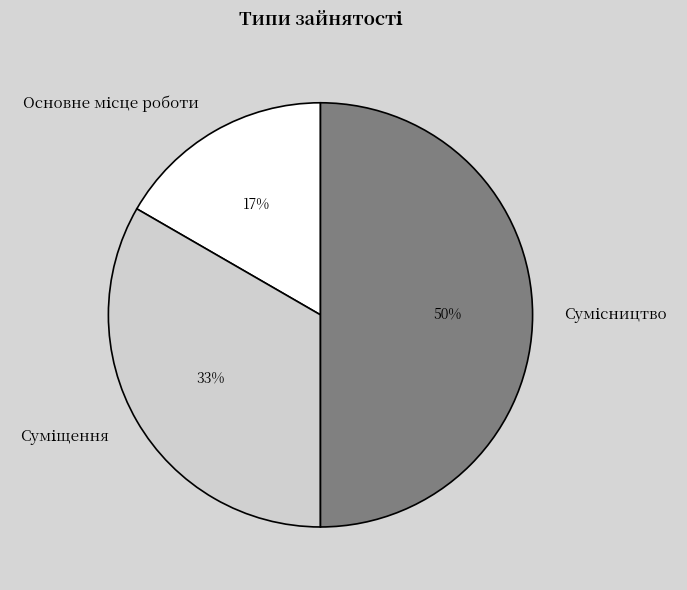

To the nearest percent, what is the difference between the largest and smallest slice percentages?

33%